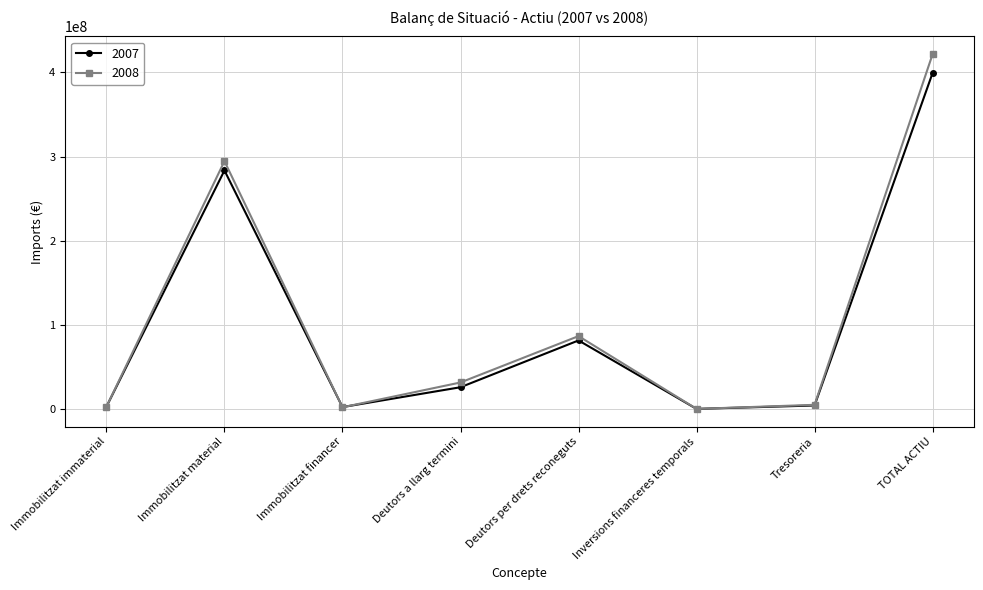

At TOTAL ACTIU, list the series in order from largest to smallest.

2008, 2007